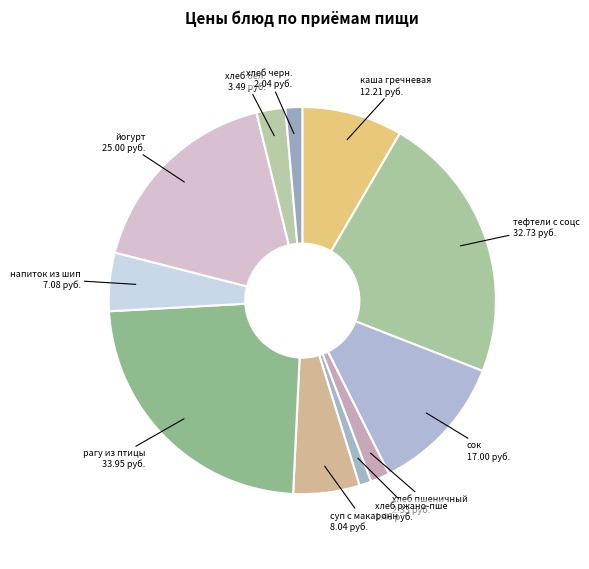

Is there a majority slice in this chart?

No